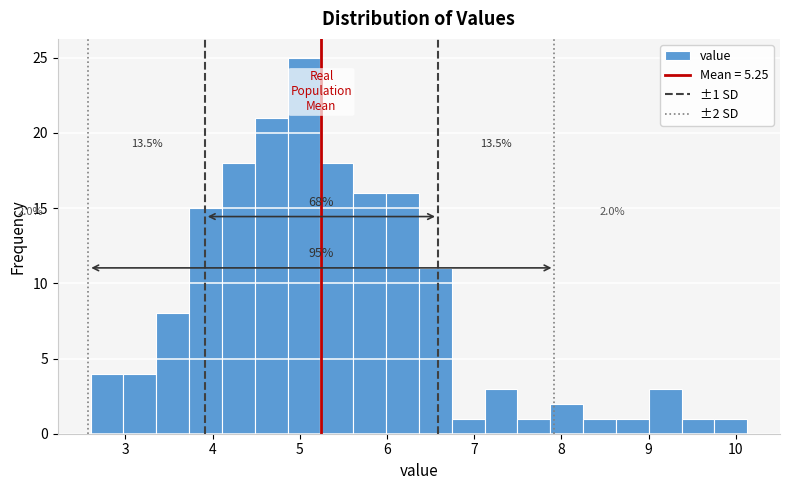

Read against the x-axis, roughly where is the centre of the tallest bar?

5.0